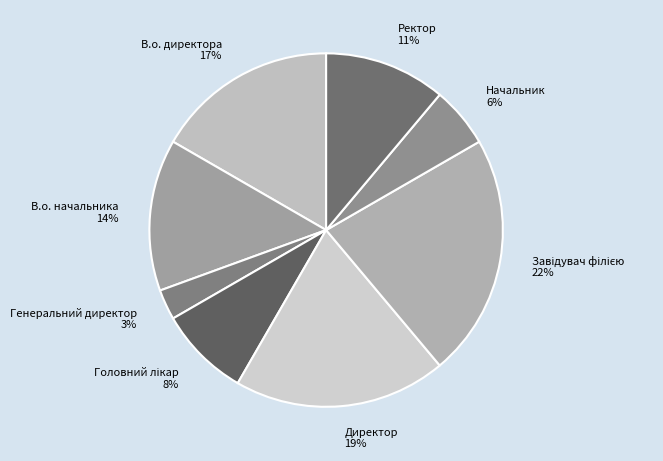

How many slices are in this pie chart?

8